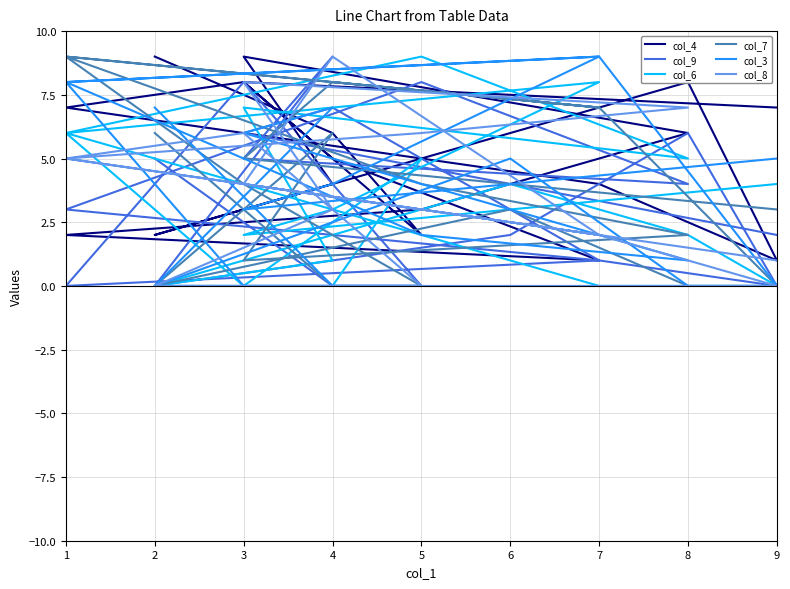

List the series in order of their peak value, highest first.

col_4, col_9, col_6, col_7, col_3, col_8